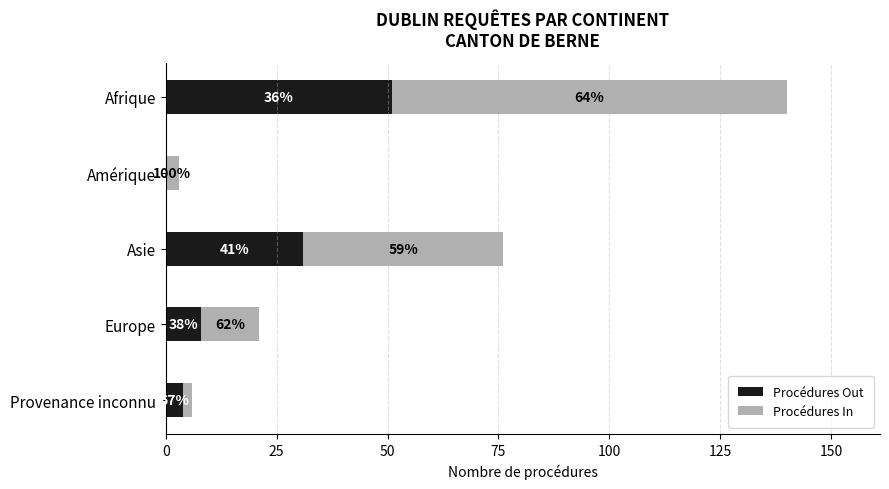

What is the difference between the maximum and second lowest values in the Procédures Out series?

47